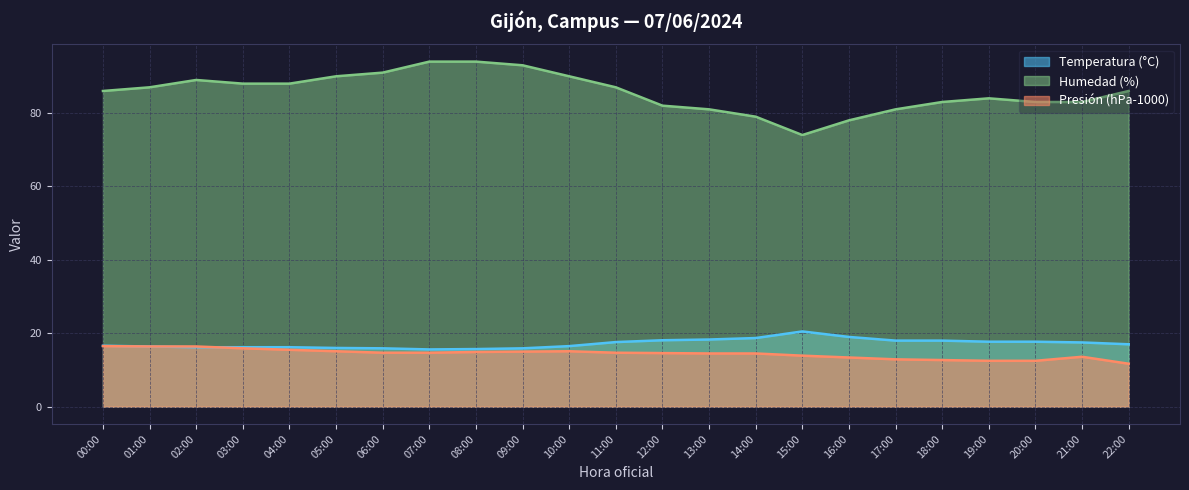

At 06:00, list the series in order from smallest to largest.

Presión (hPa-1000), Temperatura (°C), Humedad (%)